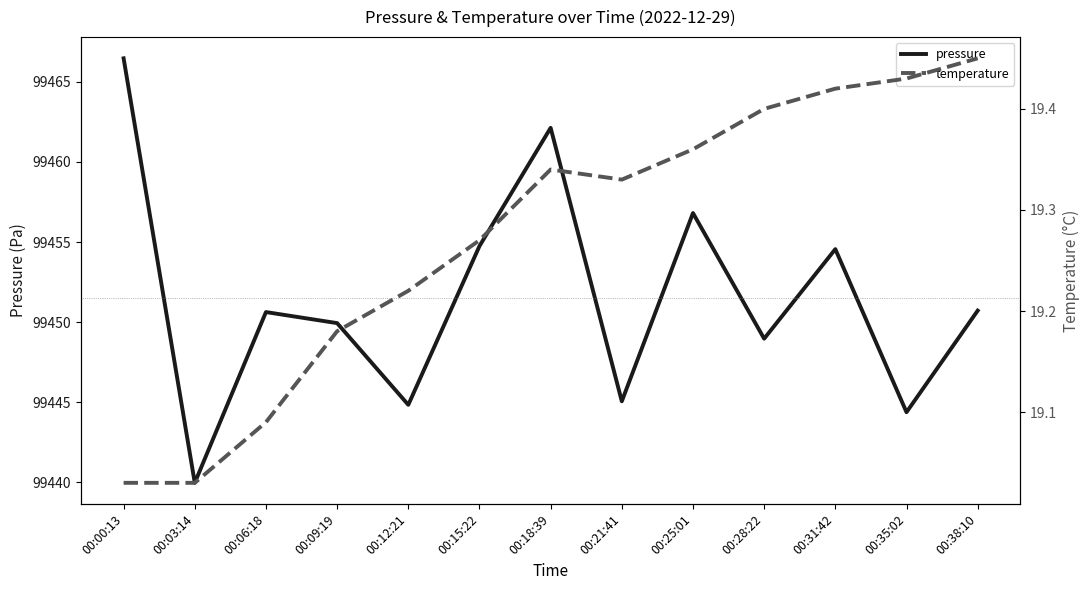

True or false: temperature and pressure intersect in this chart.

False